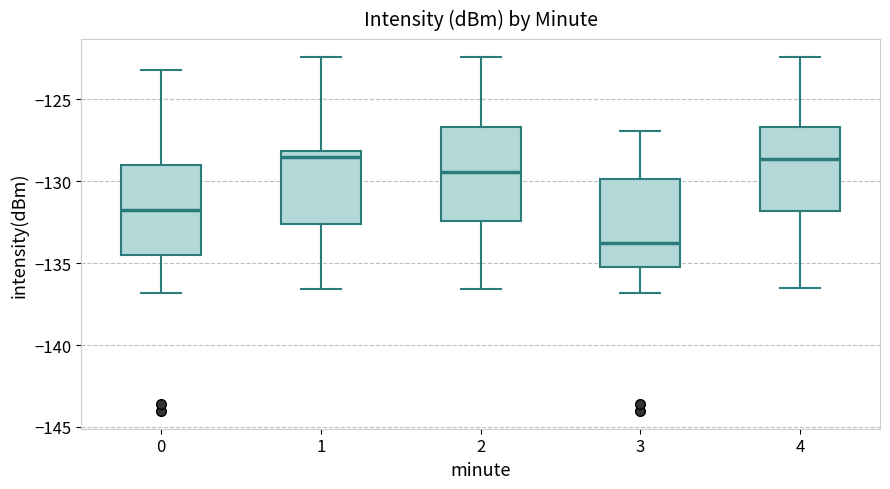

Where is the lower edge of the box at x = 2 on the y-axis? The values are not printed on the chart, so give them approximately, as read against the axis.

-132.5